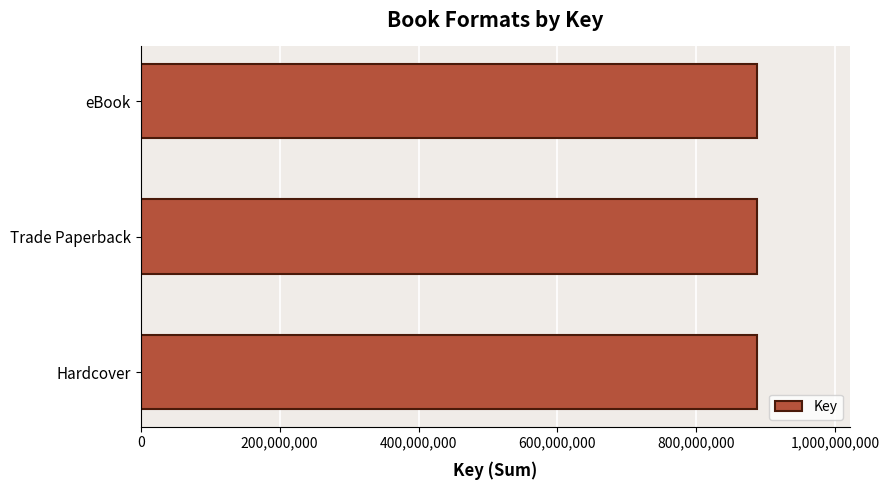

Is it true that the value at Hardcover is 244073876?

False